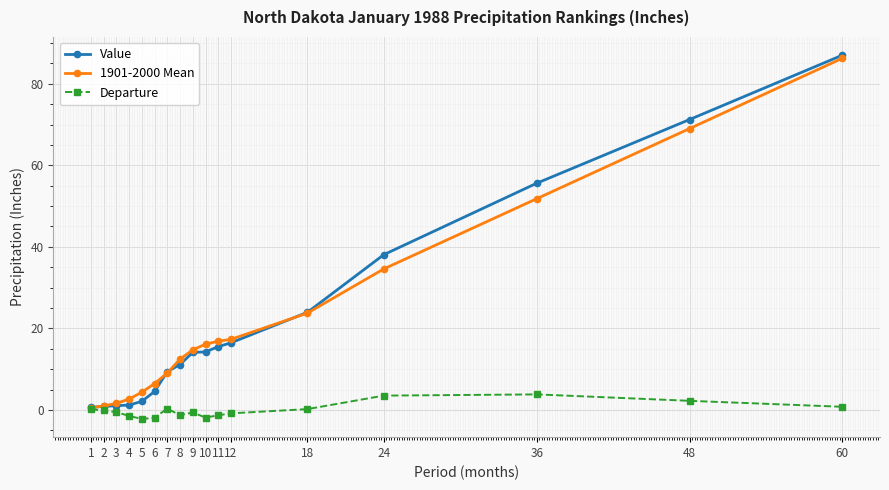

How many lines are shown in the chart?

3